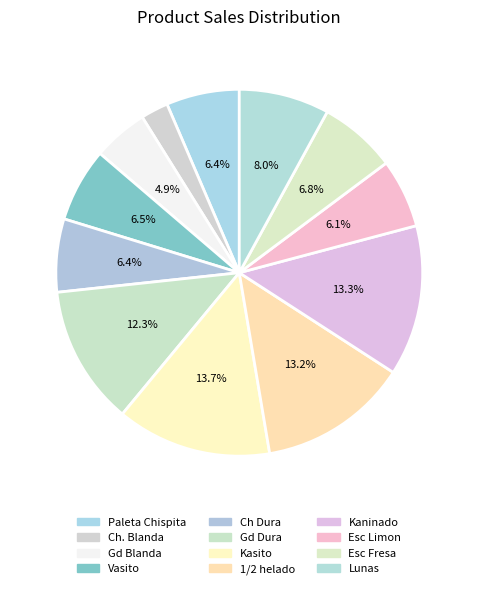

Combined, do Vasito and Ch. Blanda account for over 50%?

No